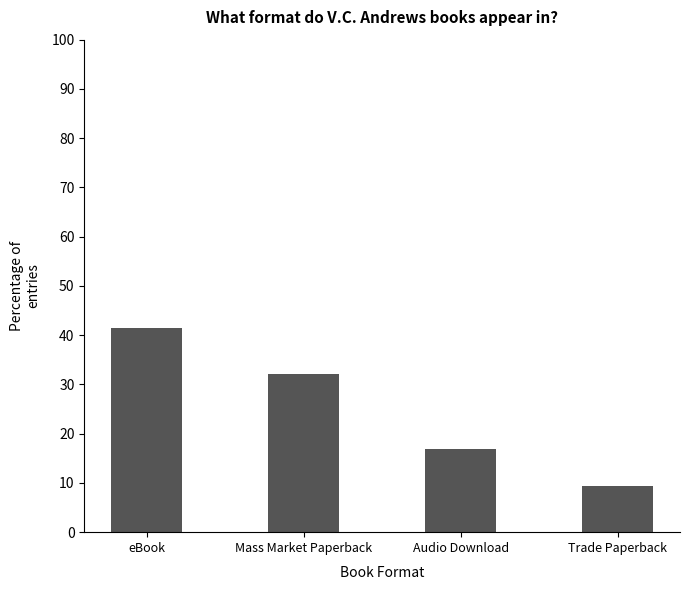

How many bars are there in total?

4